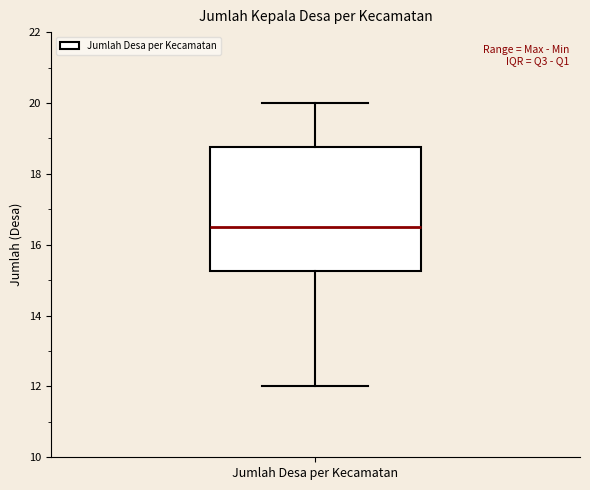

Transcribe this box plot: give where the median line is, the range the box spans, and where the two whiskers end, as read against the y-axis. The values are not printed on the chart, so give them approximately, as read against the axis.

median 16.6, box 15.2 to 18.8, whiskers 12.0 to 20.0